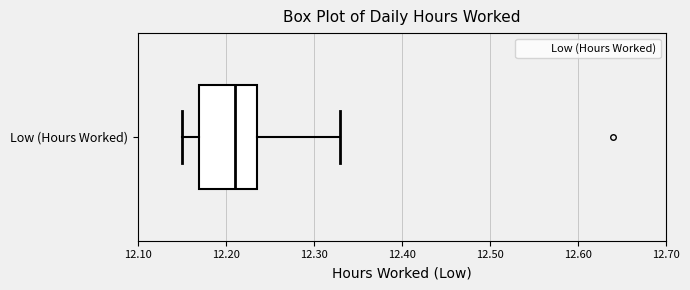

Where does the median line of the box for Low (Hours Worked) sit on the x-axis? The values are not printed on the chart, so give them approximately, as read against the axis.

12.21